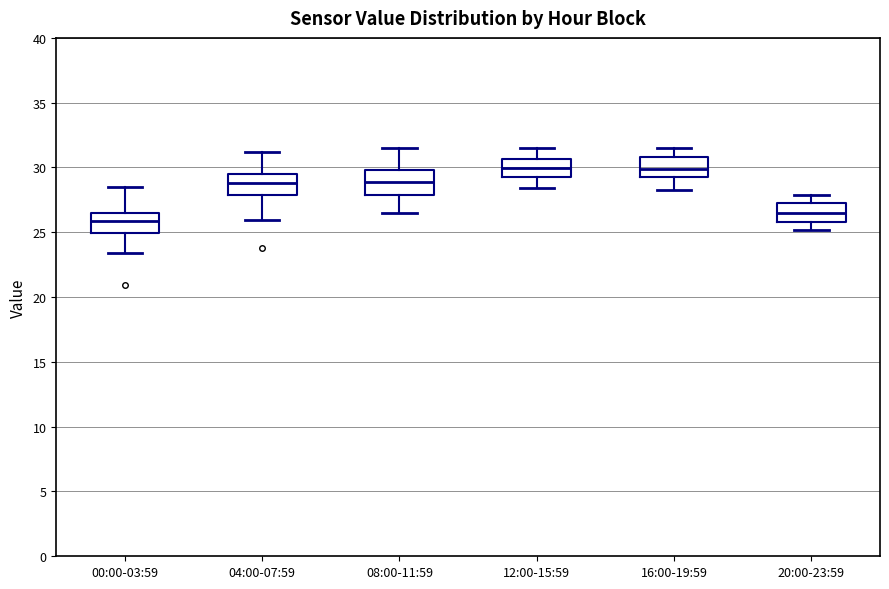

Where does the lower whisker of the box for 12:00-15:59 end on the y-axis? The values are not printed on the chart, so give them approximately, as read against the axis.

28.5